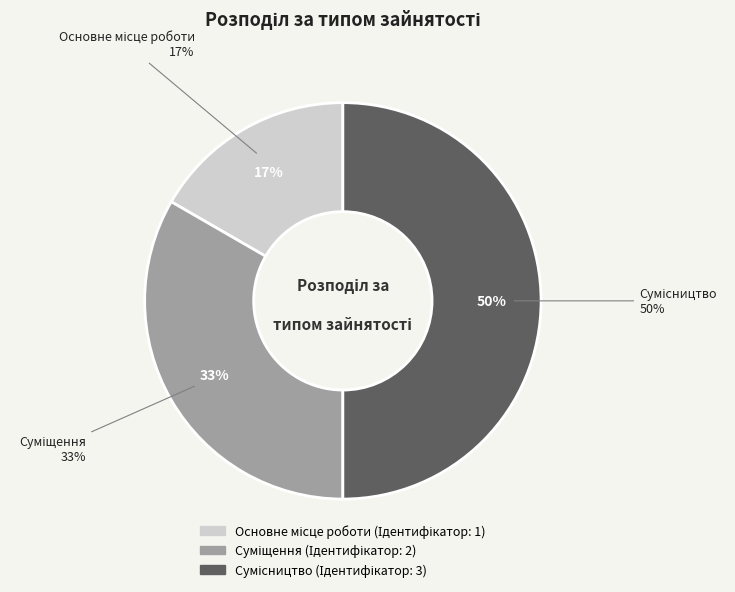

Is there a majority slice in this chart?

No